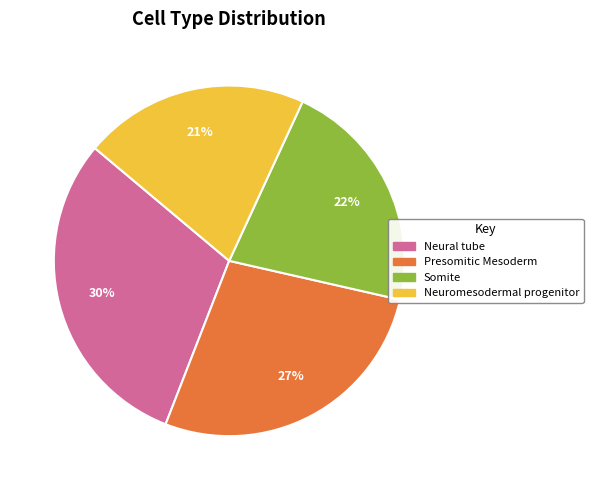

Combined, do Neural tube and Neuromesodermal progenitor account for over 50%?

Yes